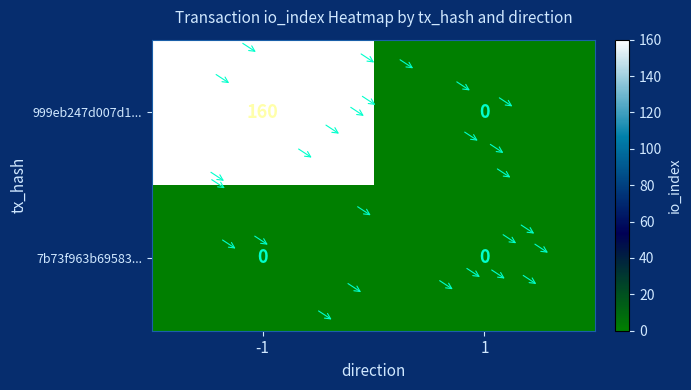

At how many categories does at least one series exceed 75?

1